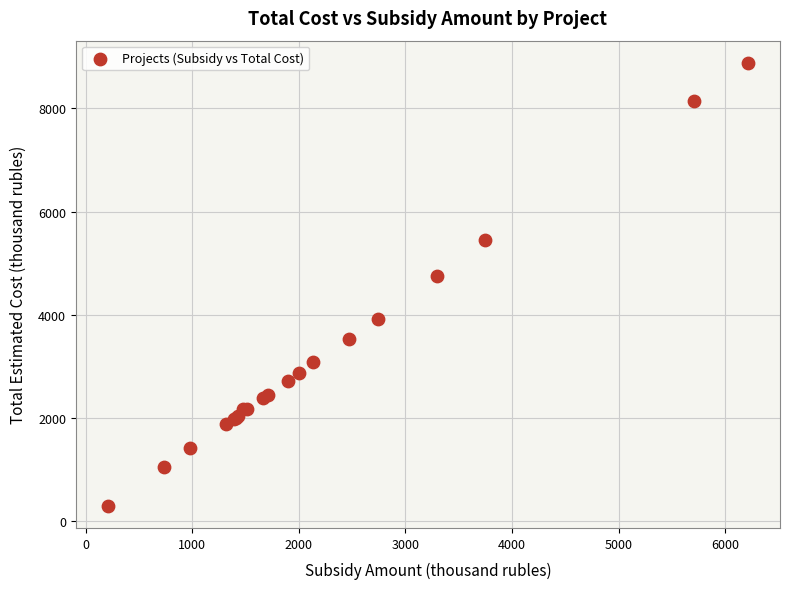

What Y value in the scatter plot is closest to 4591?

4755.7